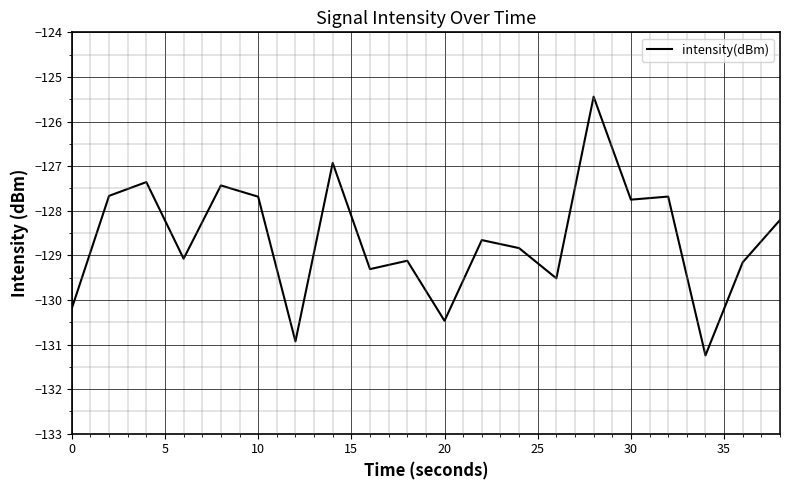

What is the maximum value shown in the chart?

-125.4